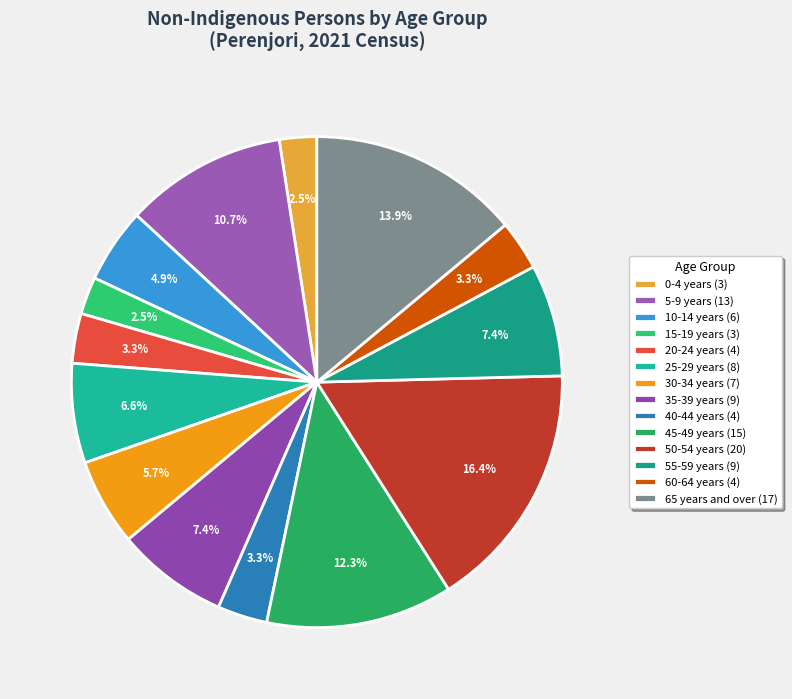

Combined, do 20-24 years and 60-64 years account for over 50%?

No